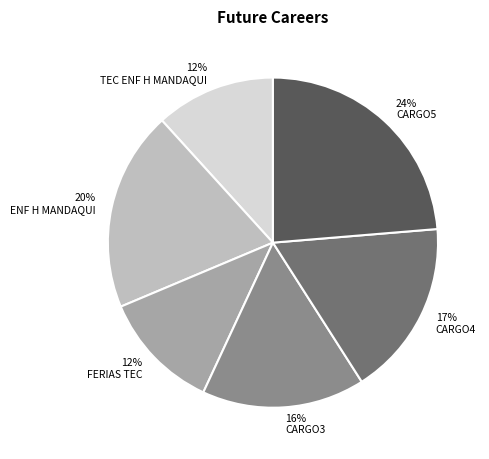

To the nearest percent, what percentage of the pie is CARGO4?

17%